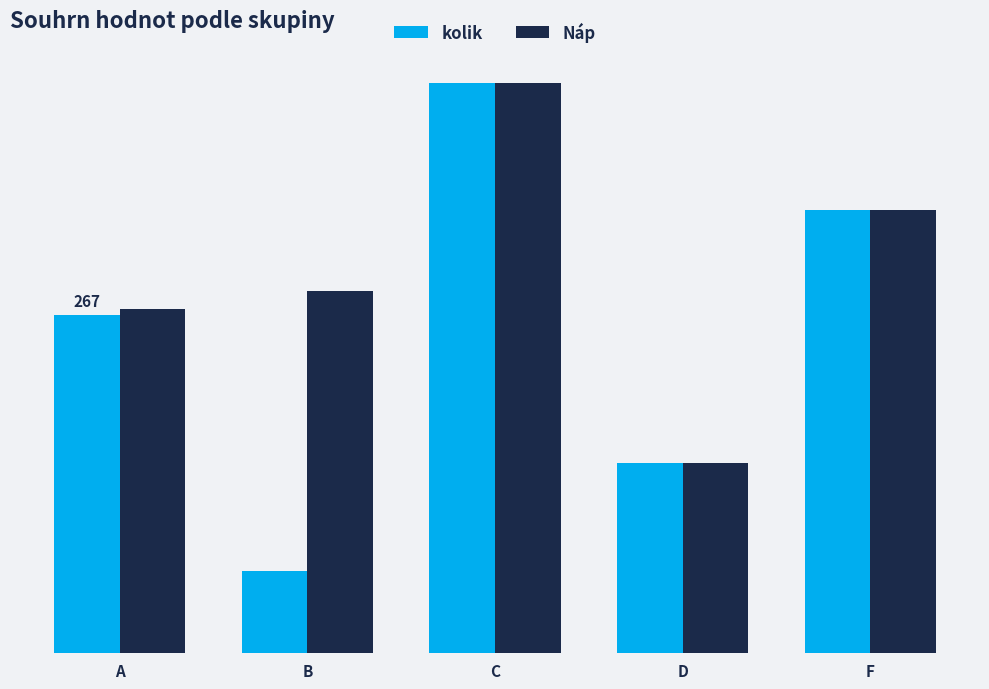

What is the lowest value of the kolik series?

65